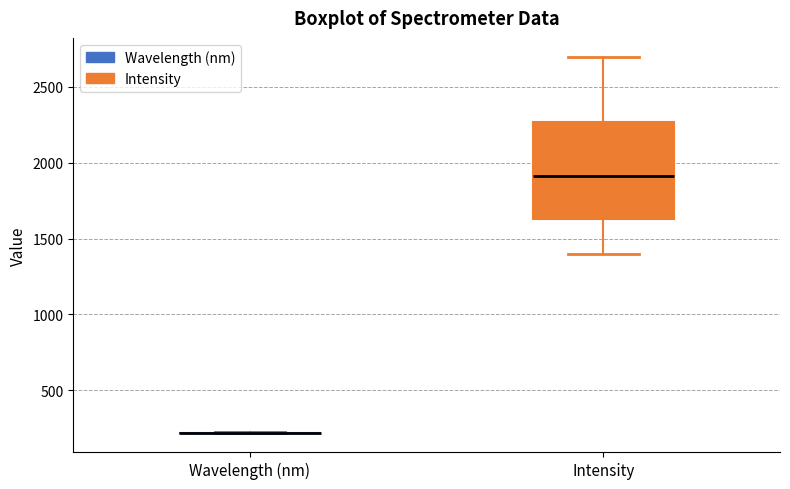

Where does the upper whisker of the box for Intensity end on the y-axis? The values are not printed on the chart, so give them approximately, as read against the axis.

2700